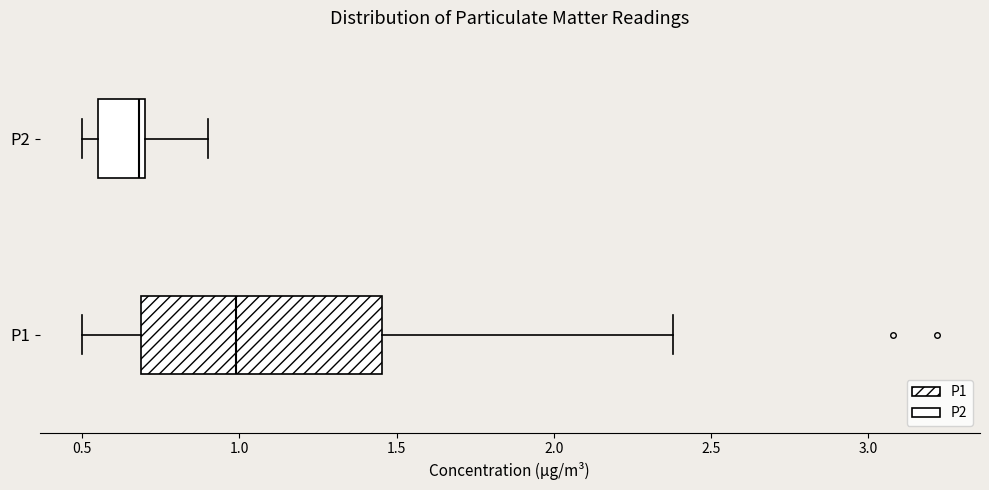

Which box is the widest, from its left edge to its right edge?

P1